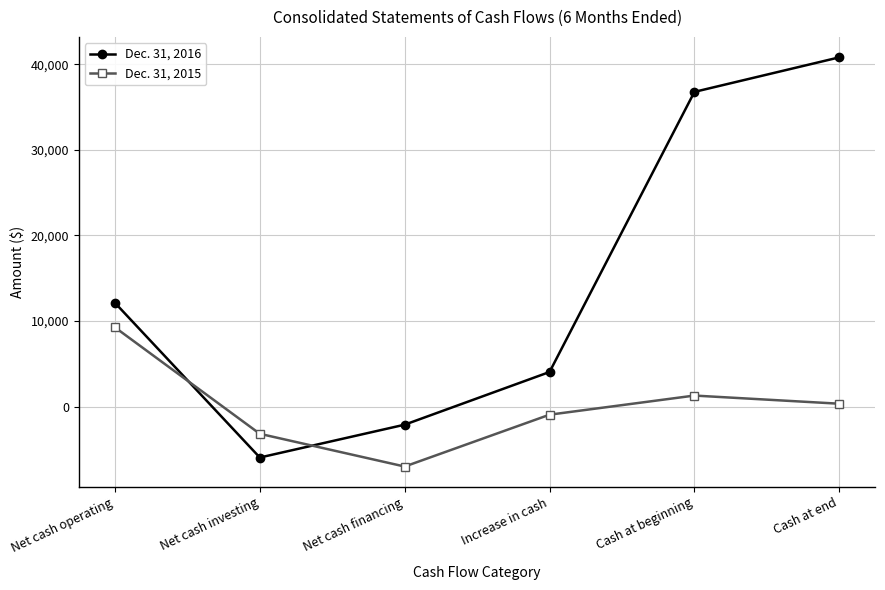

What is the label of the 6th point from the left?

Cash at end